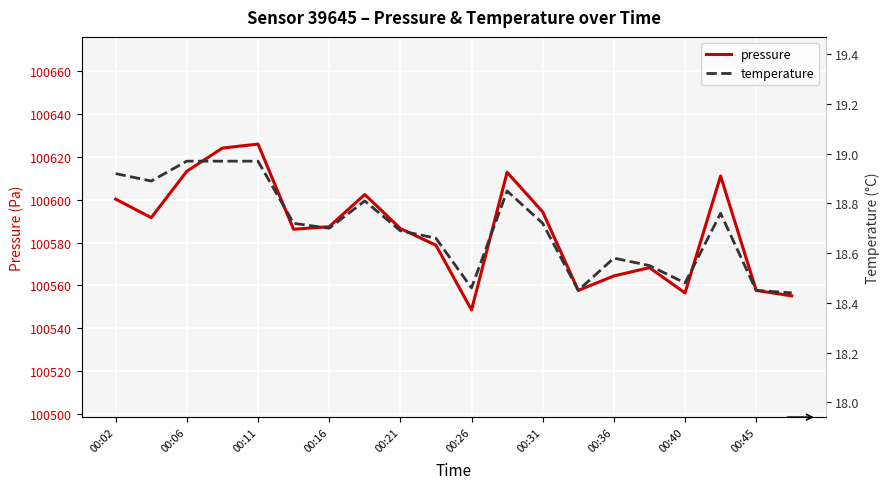

Which category has the lowest value in the pressure series?

00:26